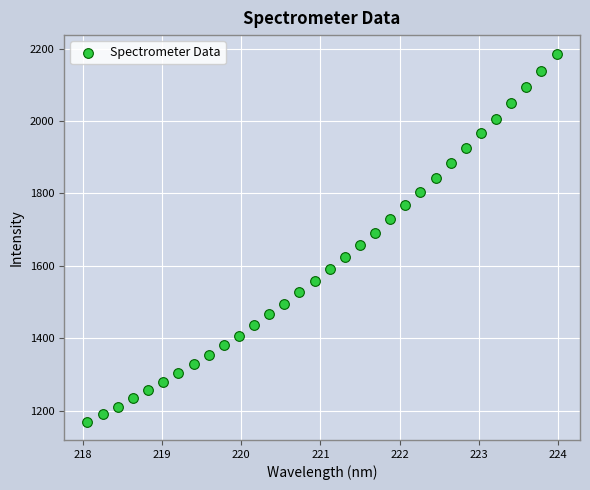

What is the range of Y values (max minus min)?

1016.2